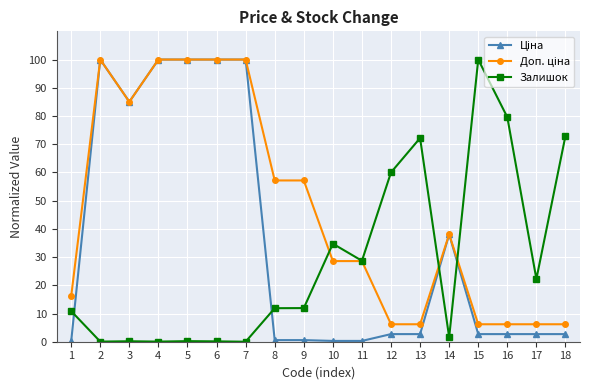

What is the total value across all series at 6?

200.1